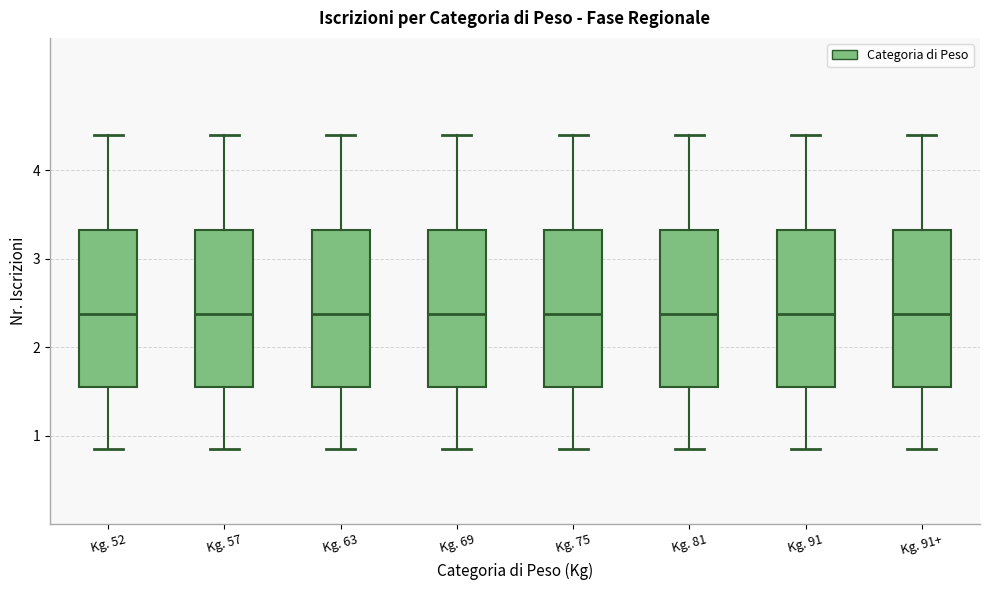

Where is the upper edge of the box for Kg. 52 on the y-axis? The values are not printed on the chart, so give them approximately, as read against the axis.

3.3